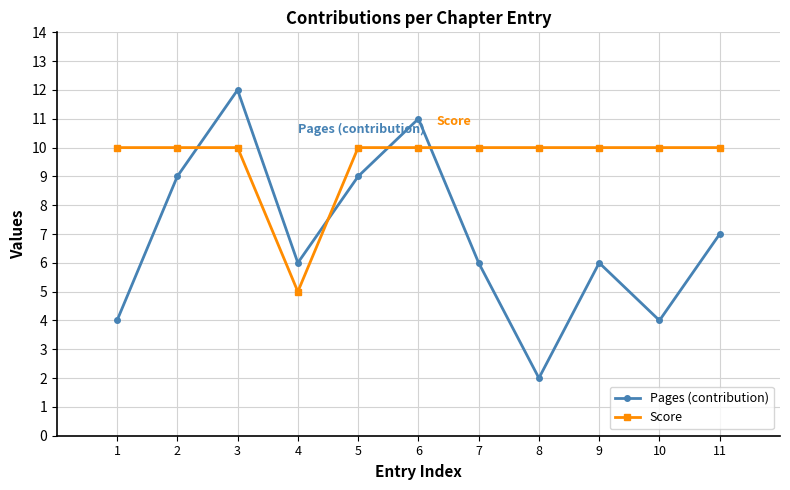

Where is the first local maximum for Pages (contribution)?

3